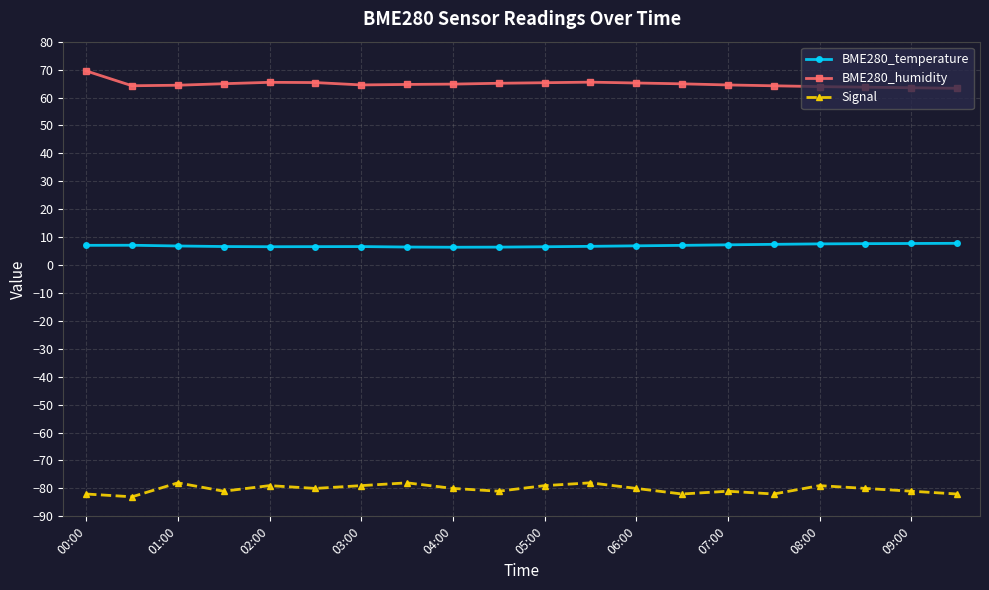

True or false: Signal has more than 2 interior local peaks.

True